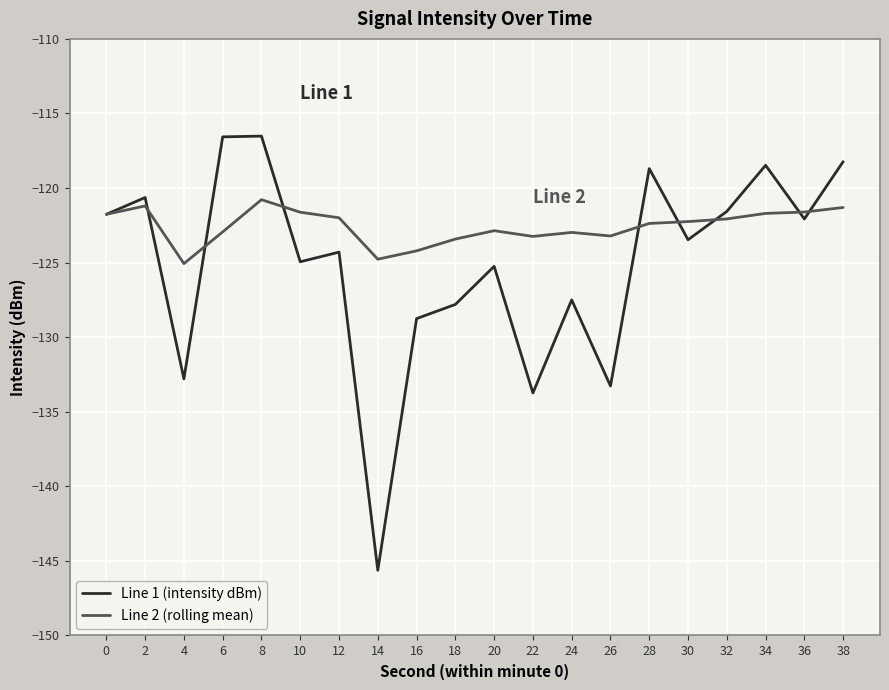

Which series has the largest total across all categories?

Line 2 (rolling mean)